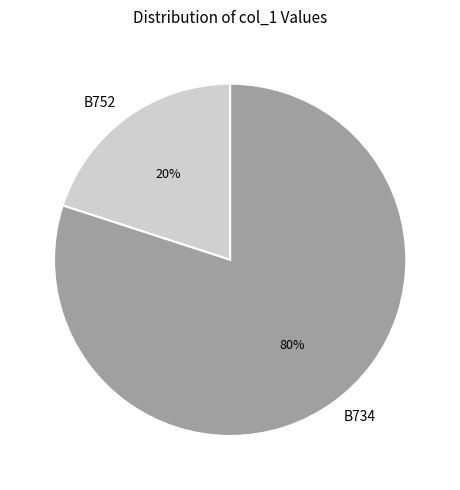

Count the number of slices in the pie.

2